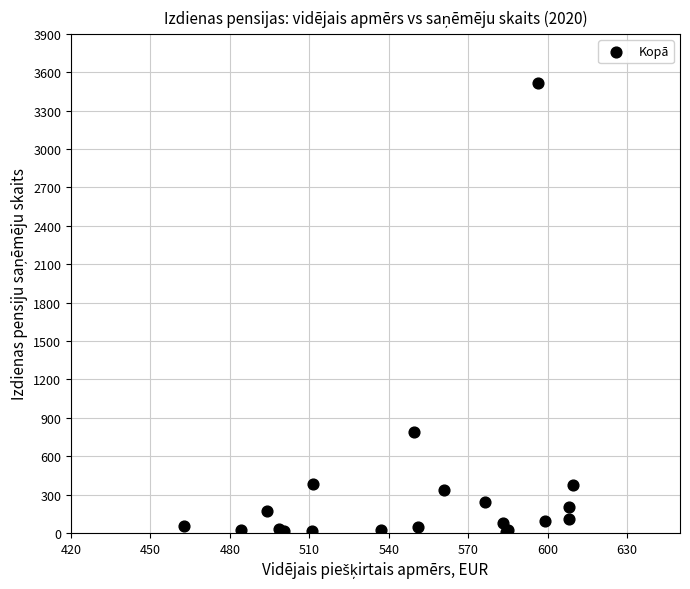

What Y value in the scatter plot is closest to 1765?

788